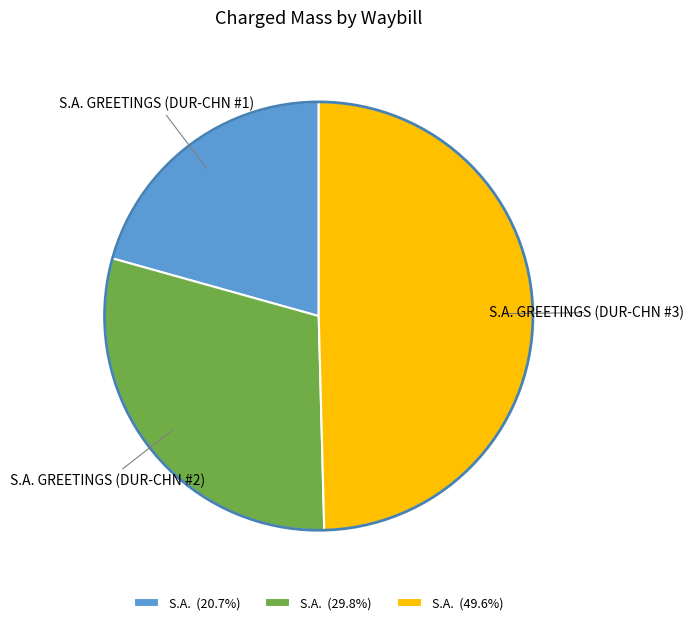

Approximately how many times larger is the value at S.A. (20.7%) compared to S.A. (49.6%)?

0.4